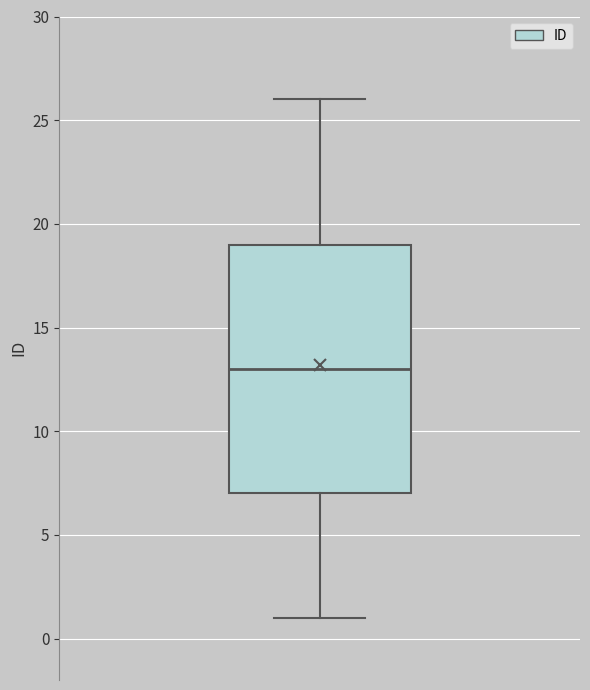

Where is the upper edge of the box on the y-axis? The values are not printed on the chart, so give them approximately, as read against the axis.

19